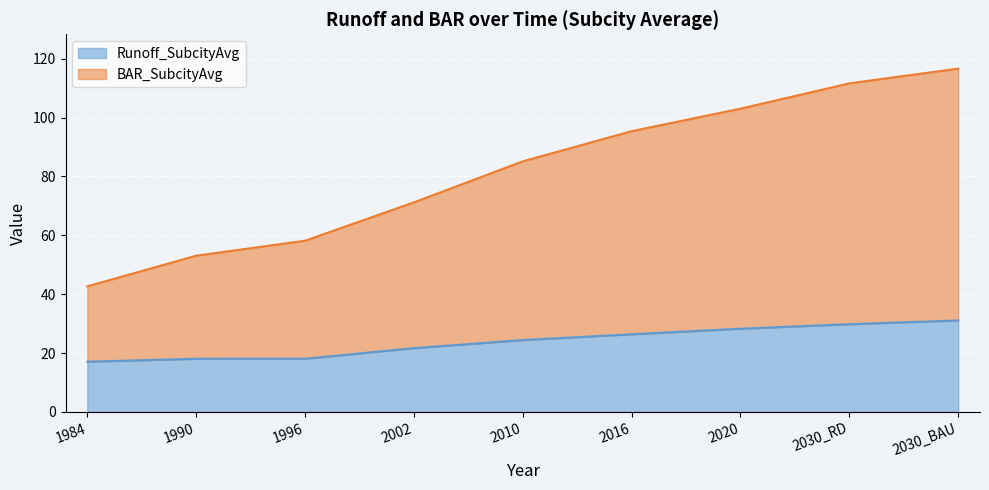

Which label corresponds to the largest value in the chart?

2030_BAU